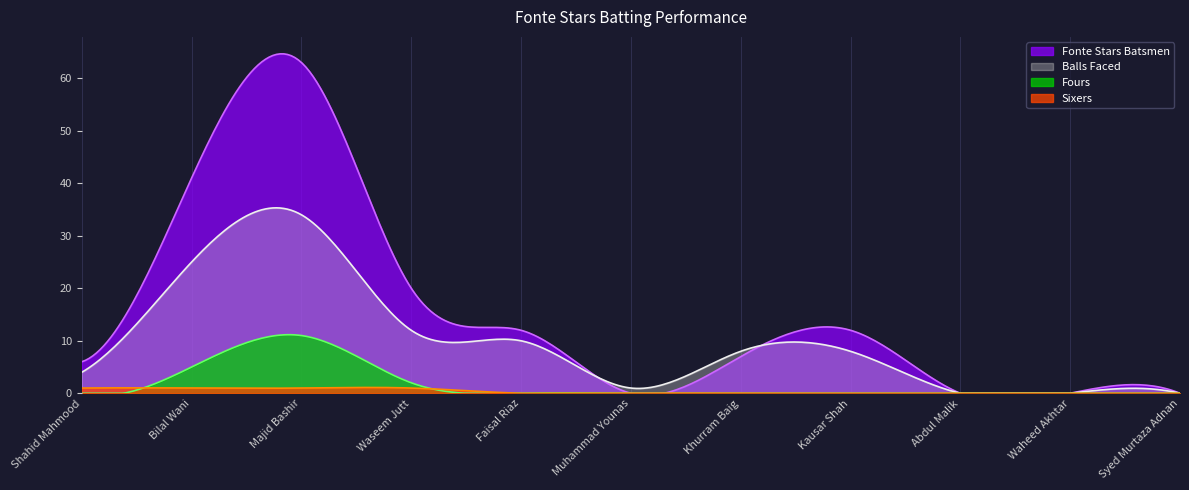

Which category has the highest value across all series?

Majid Bashir